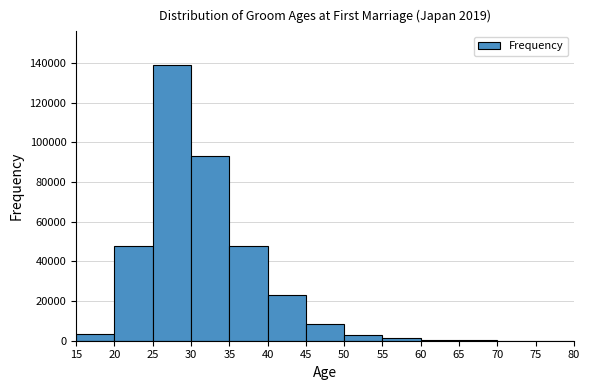

Reading left to right, transcribe this chart: for each bar, give the range it covers on the x-axis and its height. The values are not printed on the chart, so give them approximately, as read against the axis.

15 to 20: 4000
20 to 25: 48000
25 to 30: 140000
30 to 35: 94000
35 to 40: 48000
40 to 45: 24000
45 to 50: 8000
50 to 55: 2000
55 to 60: under 2000
60 to 65: under 2000
65 to 70: under 2000
70 to 75: under 2000
75 to 80: under 2000